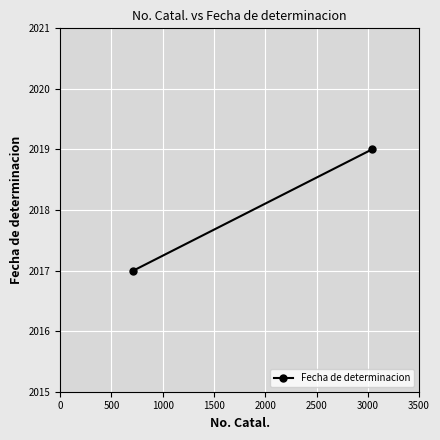

Reading left to right, transcribe all the data shown in this chart.

2017	2019